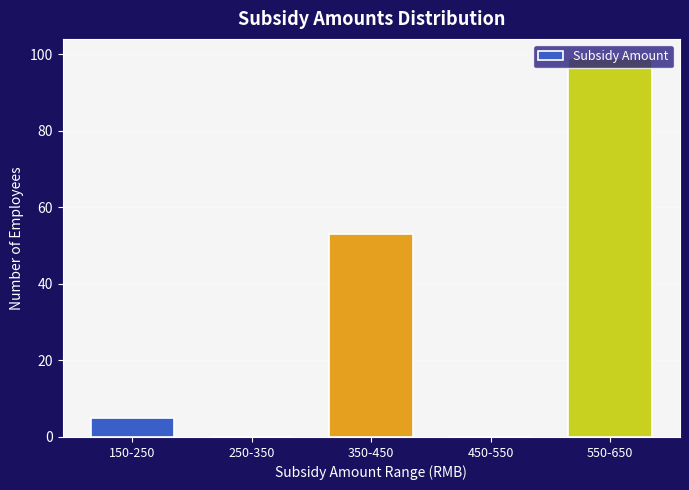

Between 150-250 and 250-350, which is larger?

150-250